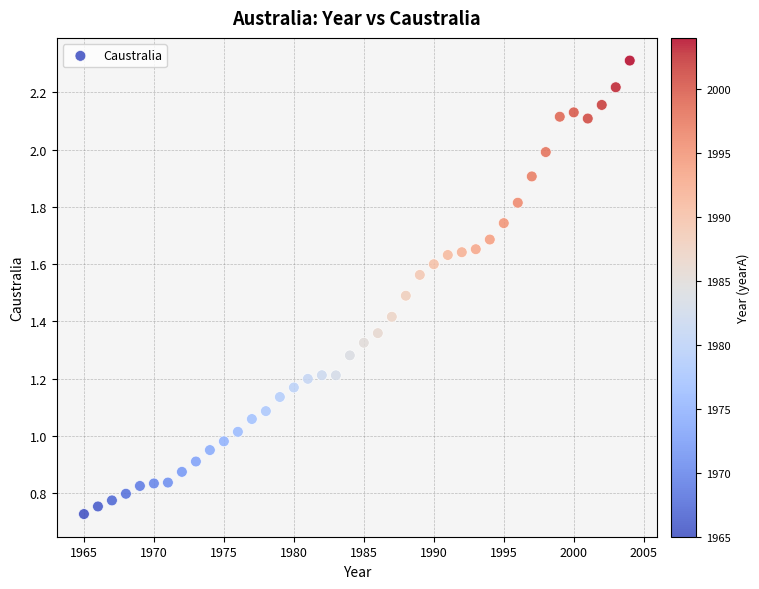

How many points are shown in the scatter plot?

40